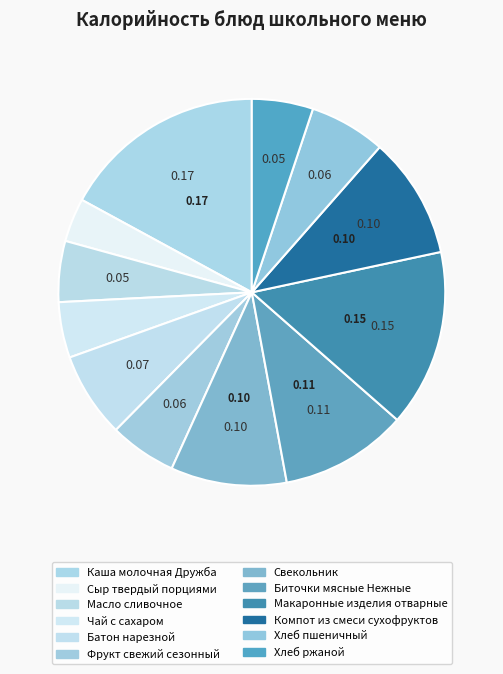

How many segments does this pie chart have?

12